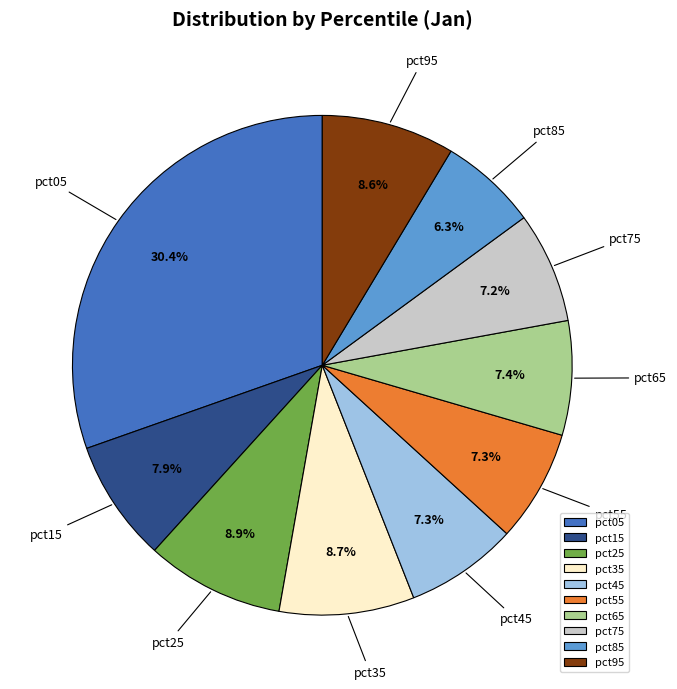

To the nearest percent, what portion does pct75 represent?

7%